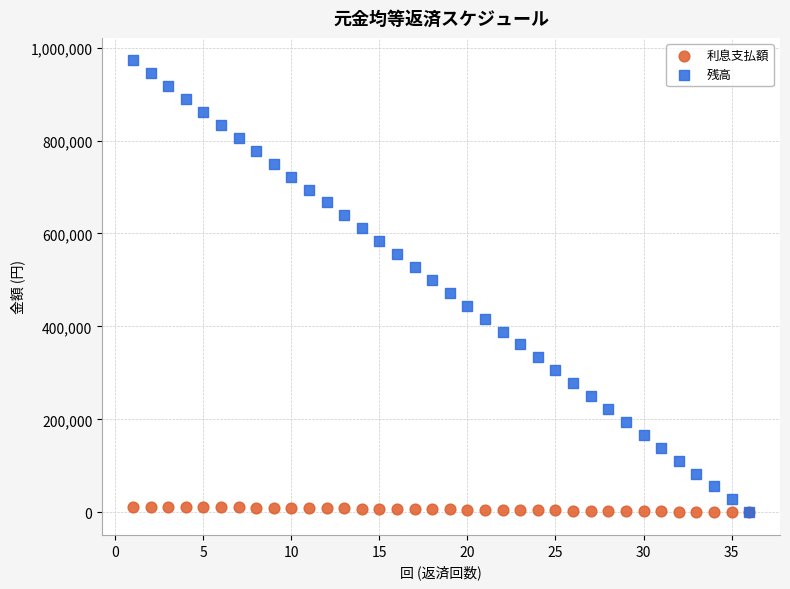

Which series has the widest spread of Y values?

残高